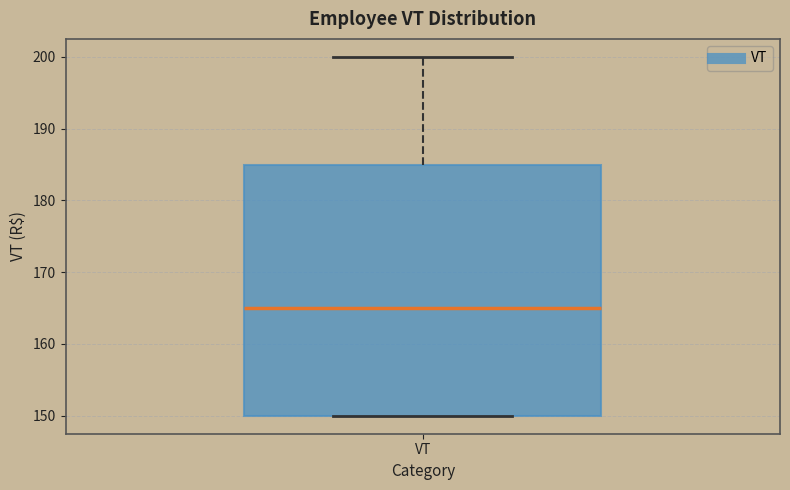

Transcribe this box plot: give where the median line is, the range the box spans, and where the two whiskers end, as read against the y-axis. The values are not printed on the chart, so give them approximately, as read against the axis.

median 165, box 150 to 185, whiskers 150 to 200